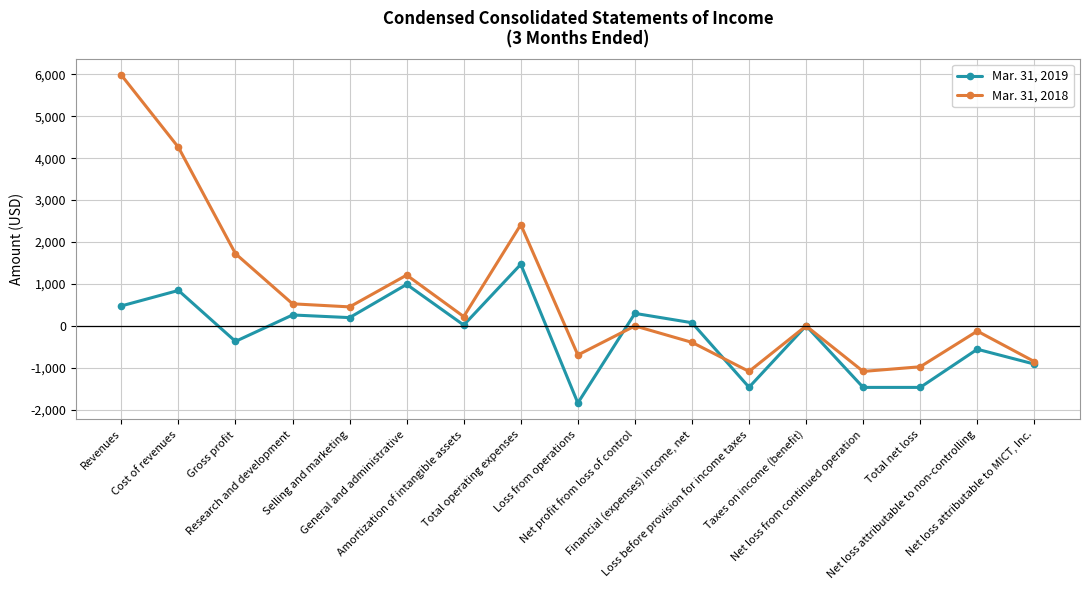

In Mar. 31, 2019, how many points are higher than both neighbors (excluding endpoints)?

7